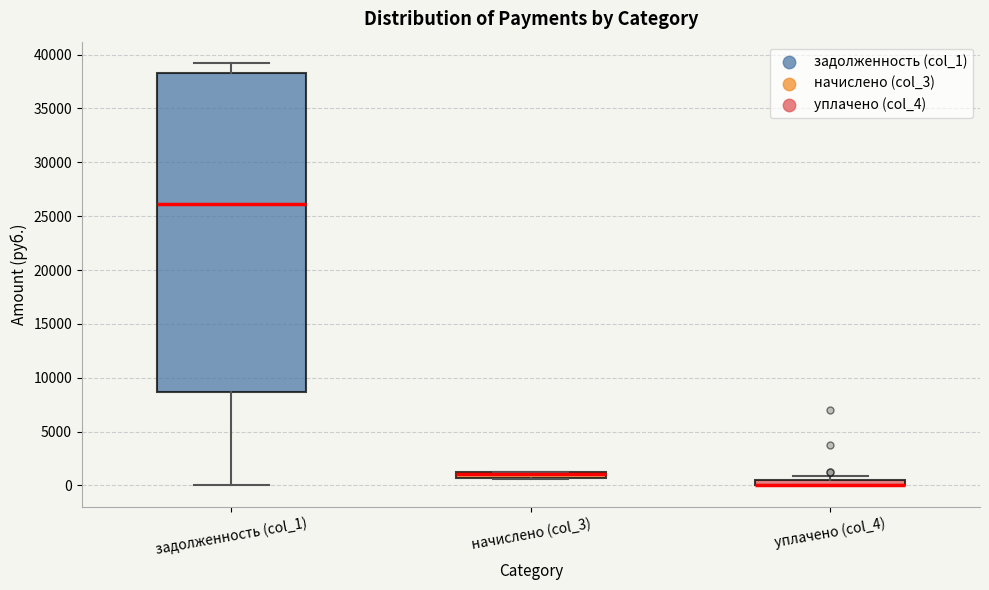

Which box is the tallest, from its lower edge to its upper edge?

задолженность (col_1)